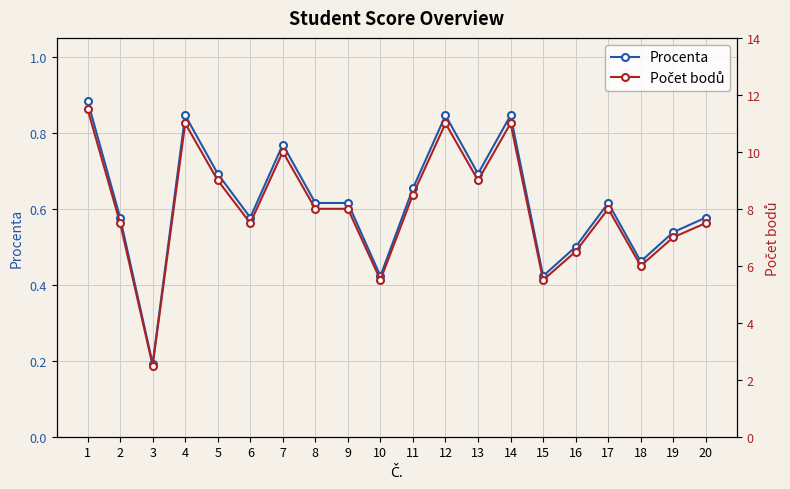

The Procenta series shows 0.6 at 8. True or false?

True